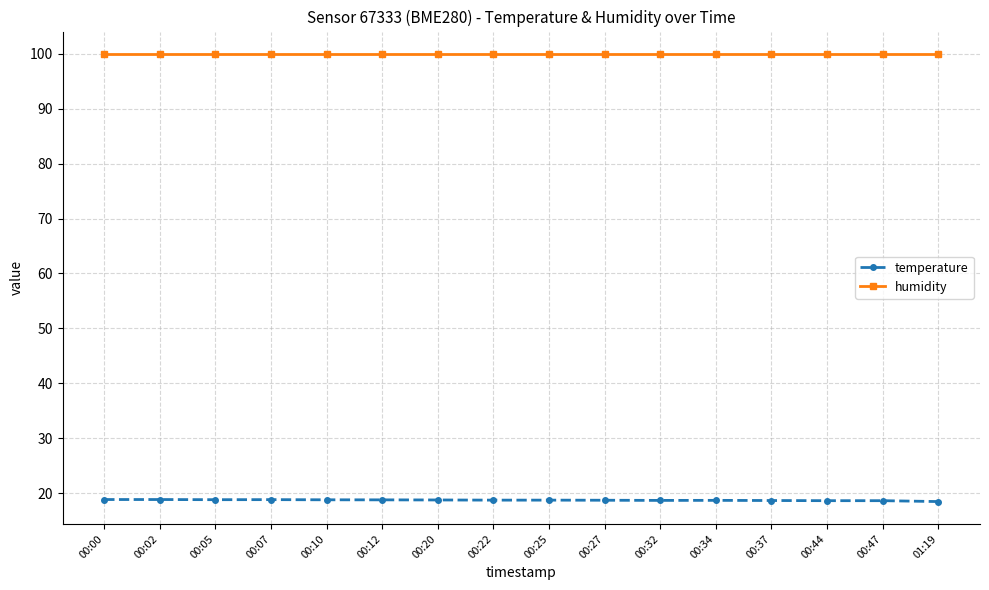

Is the value of temperature at 00:05 greater than the value of humidity at 00:00?

No